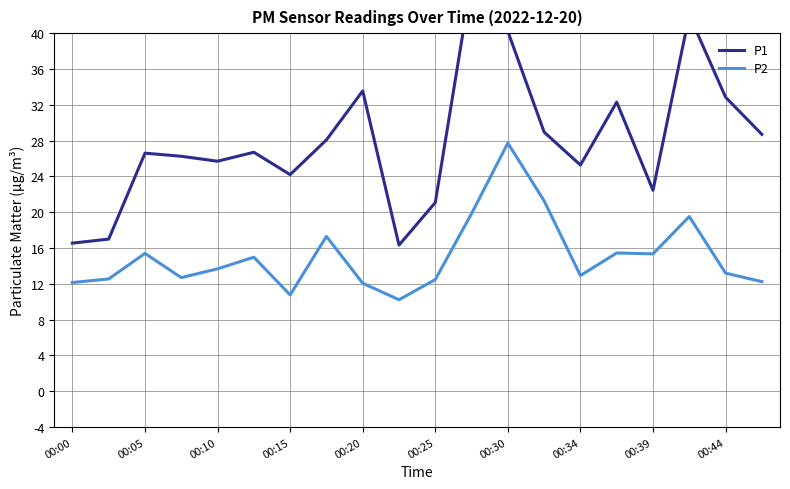

What is the value of the P2 point at the 20th from the left?

12.2